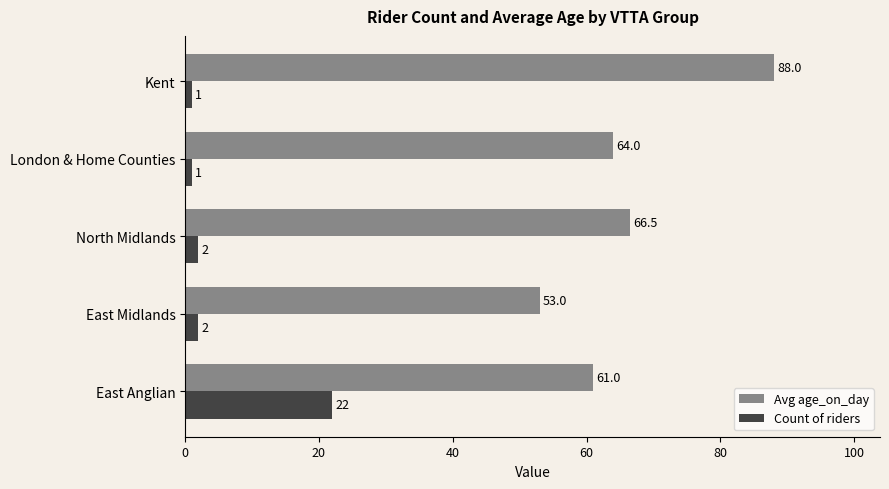

The Count of riders series shows 33.7 at East Anglian. True or false?

False